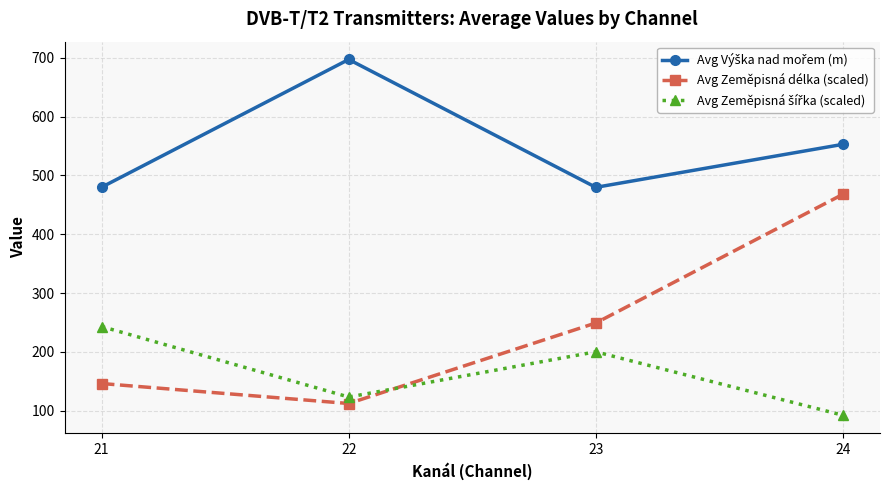

At how many categories does at least one series exceed 455?

4